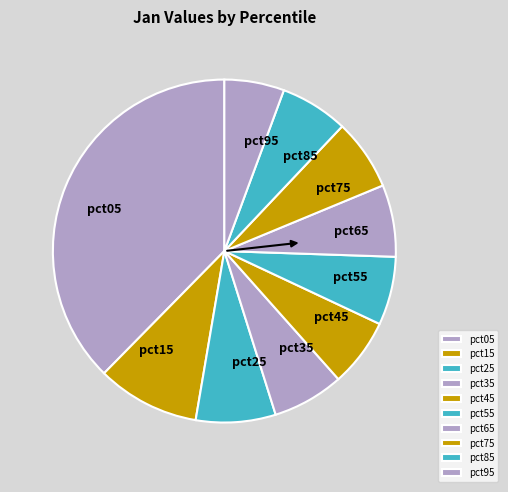

Which has a higher value, pct05 or pct75?

pct05